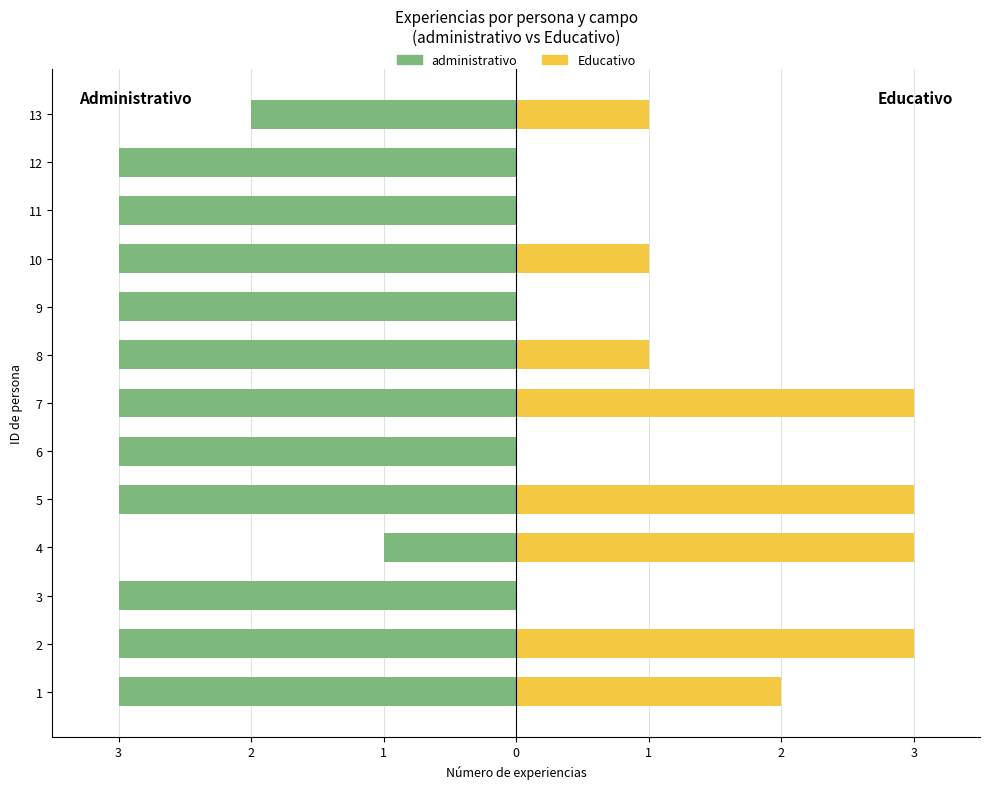

Is it true that administrativo equals -3 at 1?

True